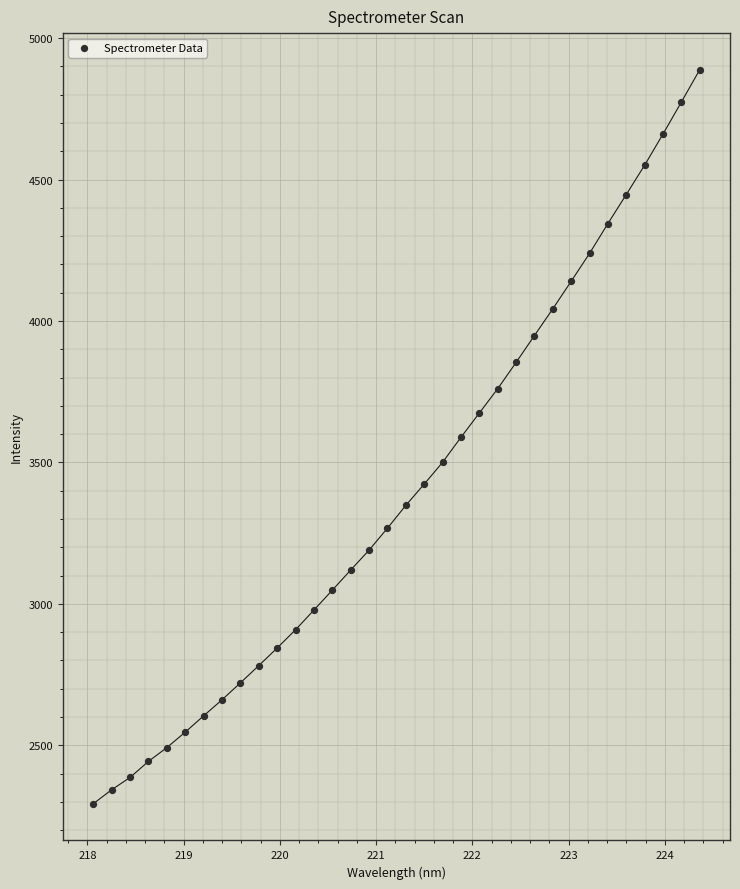

What is the range of Y values (max minus min)?

2594.8